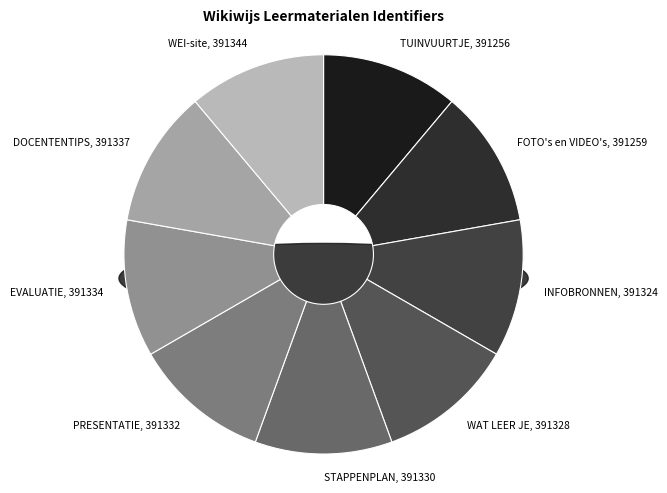

To the nearest percent, what percentage of the pie is INFOBRONNEN?

11%